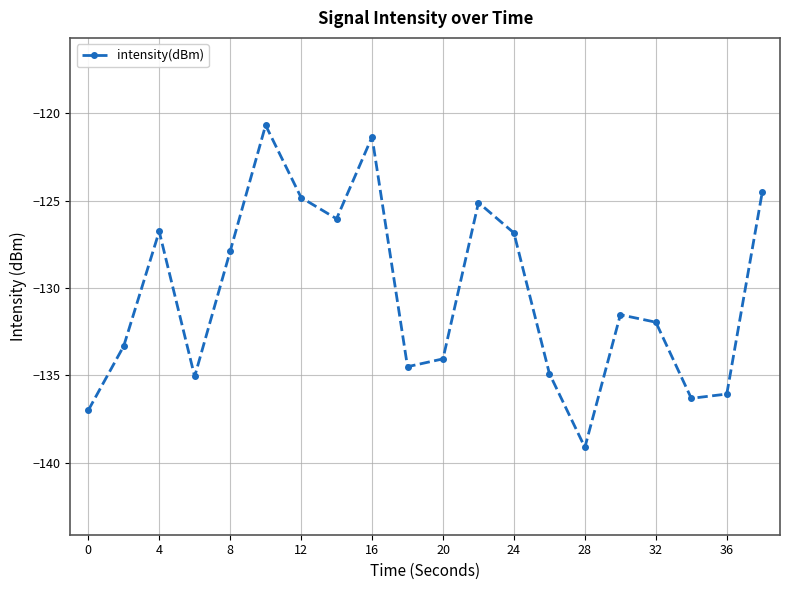

What is the average value?

-130.4